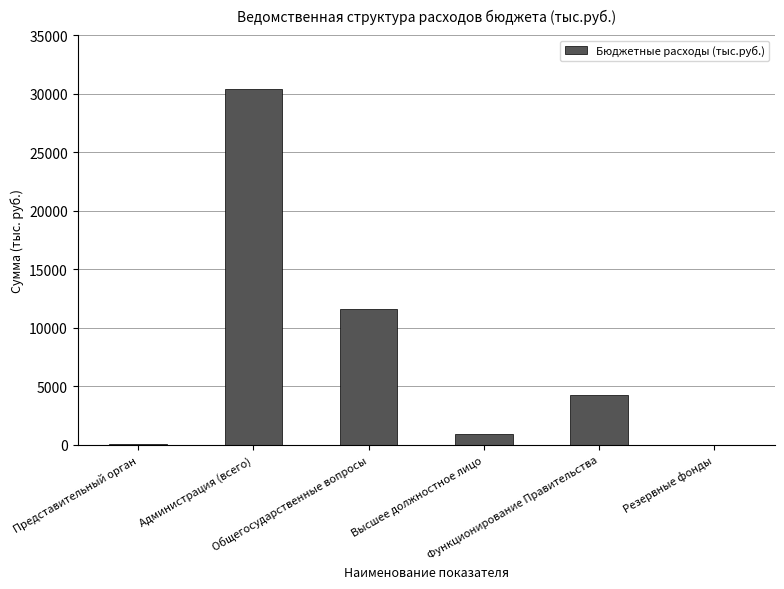

What is the sum of all values?

47327.7